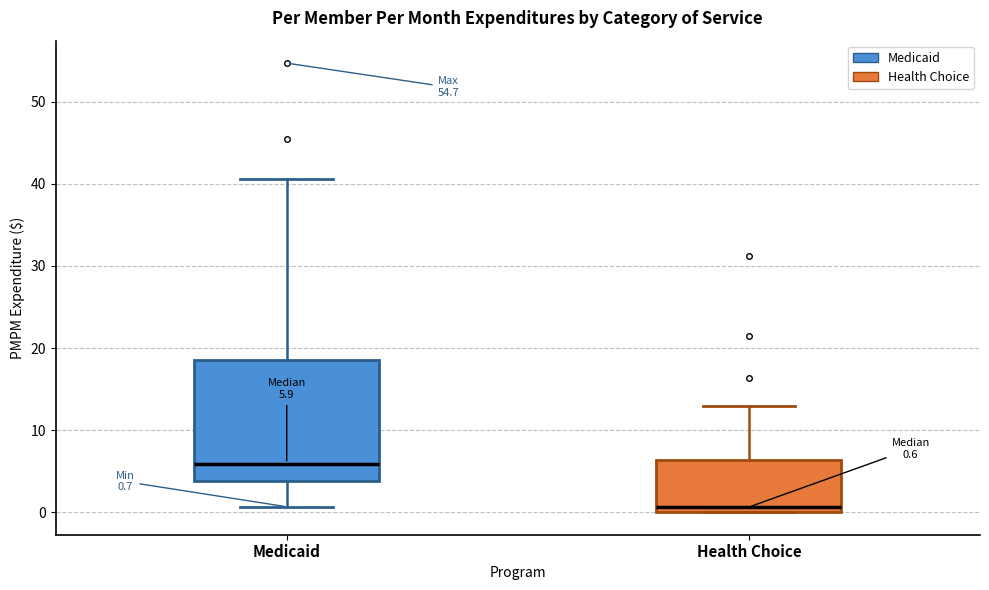

Which box is the tallest, from its lower edge to its upper edge?

Medicaid